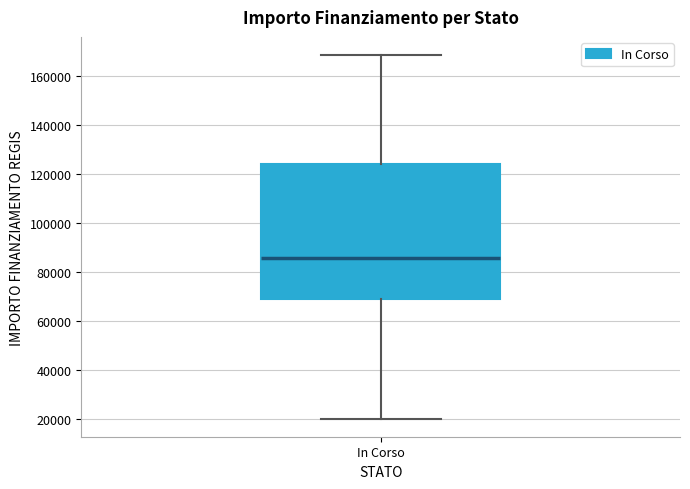

Read this box plot against the y-axis: the position of the median line, the range covered by the box, and the ends of both whiskers. The values are not printed on the chart, so give them approximately, as read against the axis.

median 86000, box 68000 to 124000, whiskers 20000 to 168000